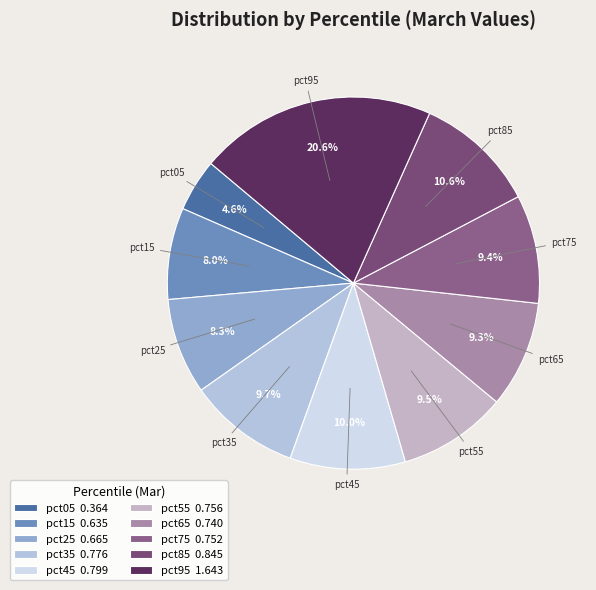

Does pct25 account for over 50% of the chart?

No